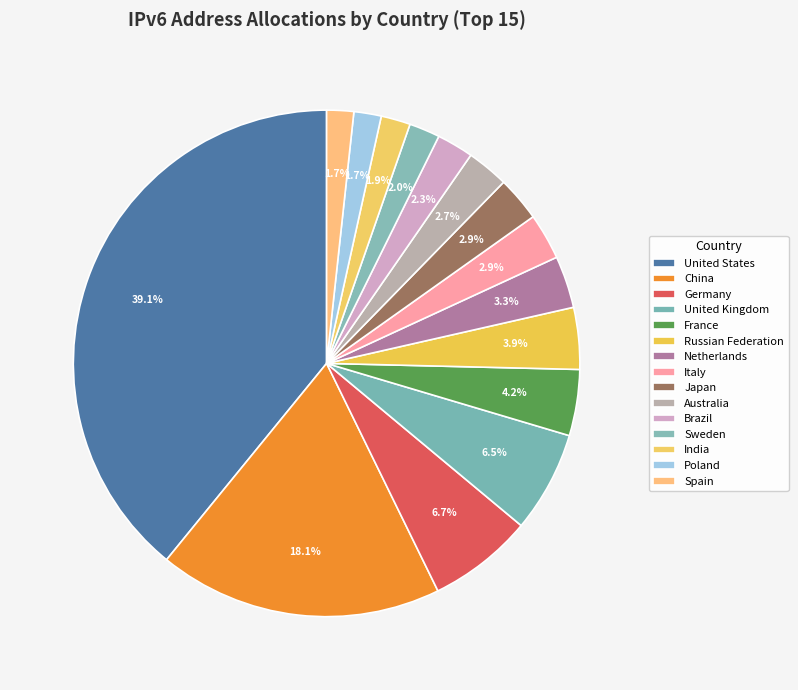

To the nearest percent, what percentage of the pie is Poland?

2%